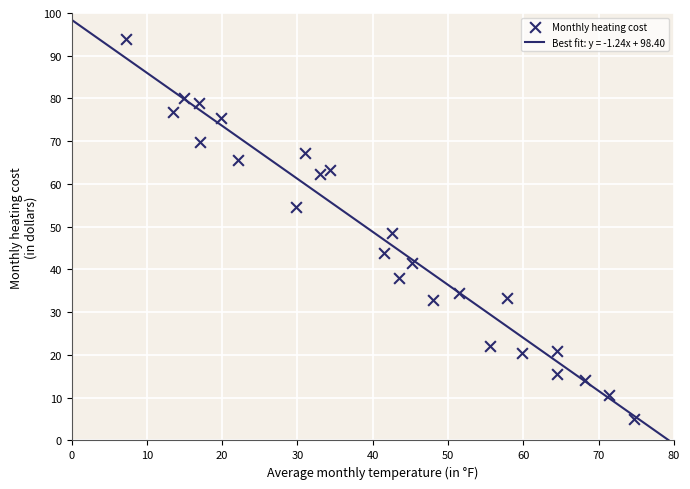

What is the range of X values (max minus min)?

67.5